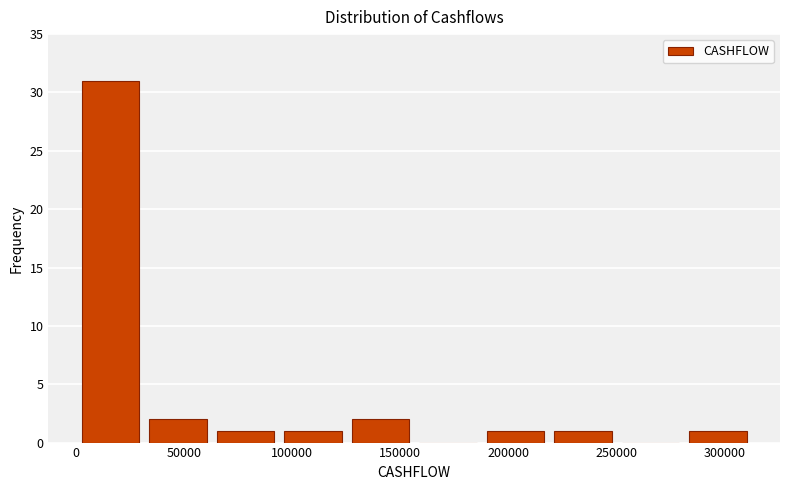

How tall is the bar that spans 280000 to 310000 on the x-axis? Neither the bar edges nor the heights are printed on the chart, so give them approximately, as read against the axes.

1